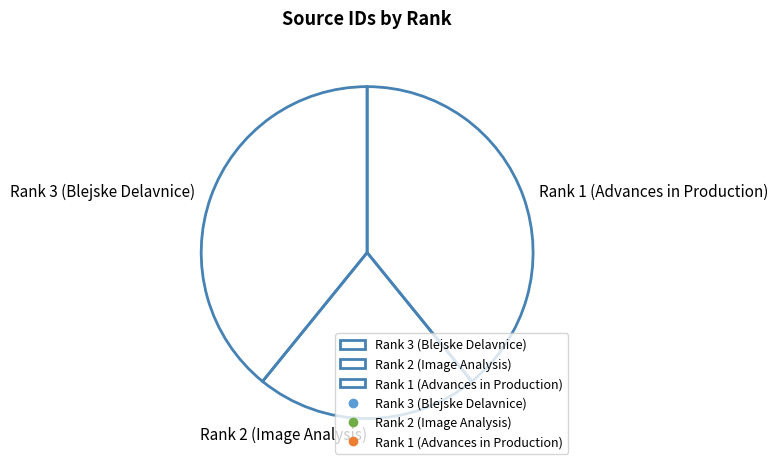

Combined, do Rank 1 (Advances in Production) and Rank 3 (Blejske Delavnice) account for over 50%?

Yes